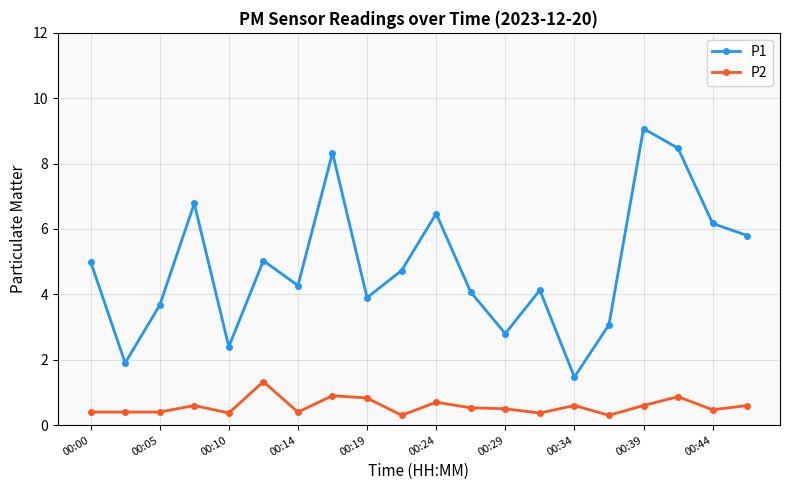

At how many categories does at least one series exceed 7?

3